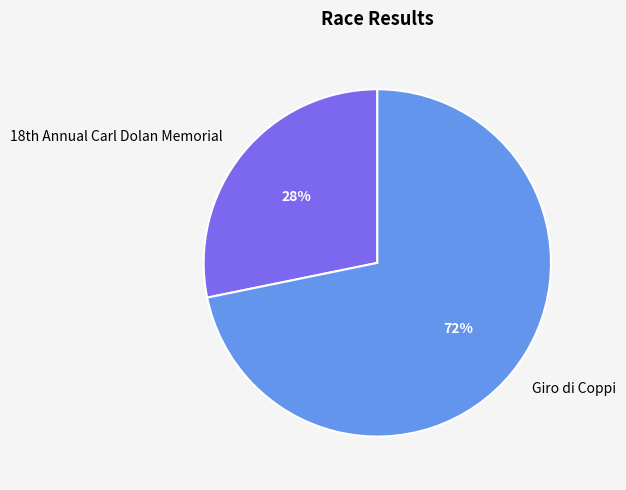

How many segments does this pie chart have?

2